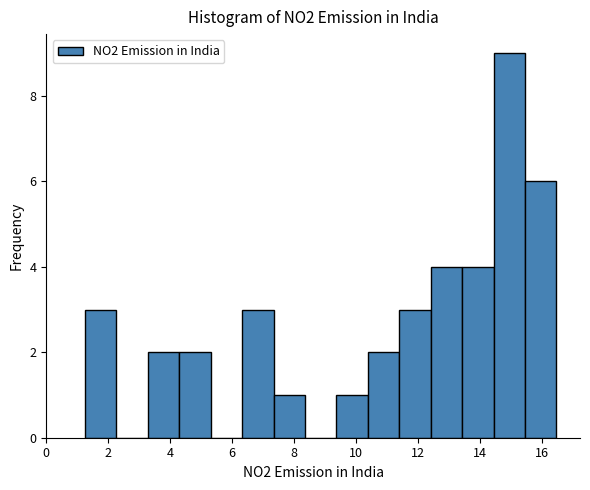

Reading left to right, transcribe this chart: for each bar, give the range it covers on the x-axis and its height. Neither the bar edges nor the heights are printed on the chart, so give them approximately, as read against the axes.

1.2 to 2.2: 3
2.2 to 3.2: 0
3.2 to 4.2: 2
4.2 to 5.4: 2
5.4 to 6.4: 0
6.4 to 7.4: 3
7.4 to 8.4: 1
8.4 to 9.4: 0
9.4 to 10.4: 1
10.4 to 11.4: 2
11.4 to 12.4: 3
12.4 to 13.4: 4
13.4 to 14.4: 4
14.4 to 15.4: 9
15.4 to 16.4: 6